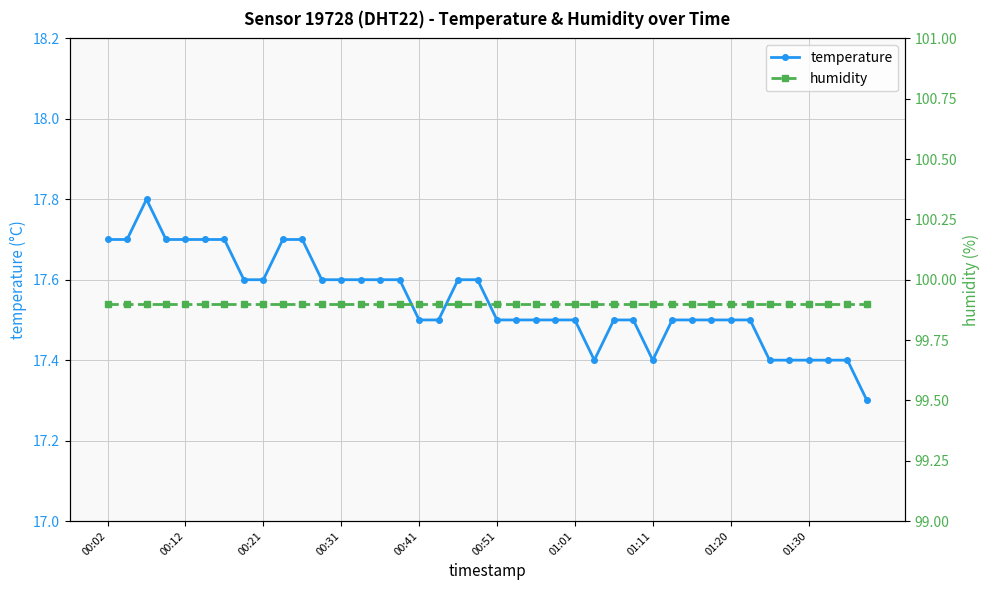

Read the temperature value at 00:21.

17.6